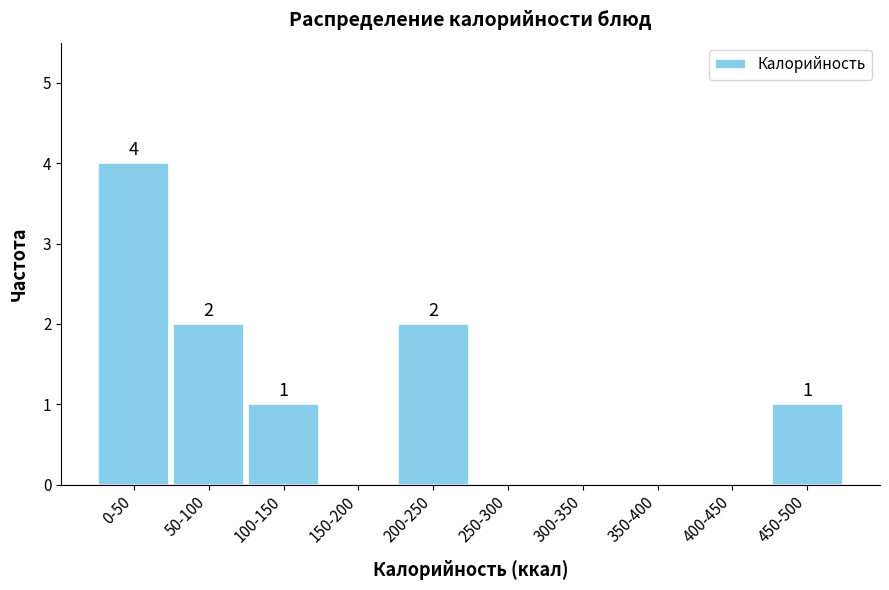

Reading right to left, what are all the values shown in this chart?

450-500=1	400-450=0	350-400=0	300-350=0	250-300=0	200-250=2	150-200=0	100-150=1	50-100=2	0-50=4